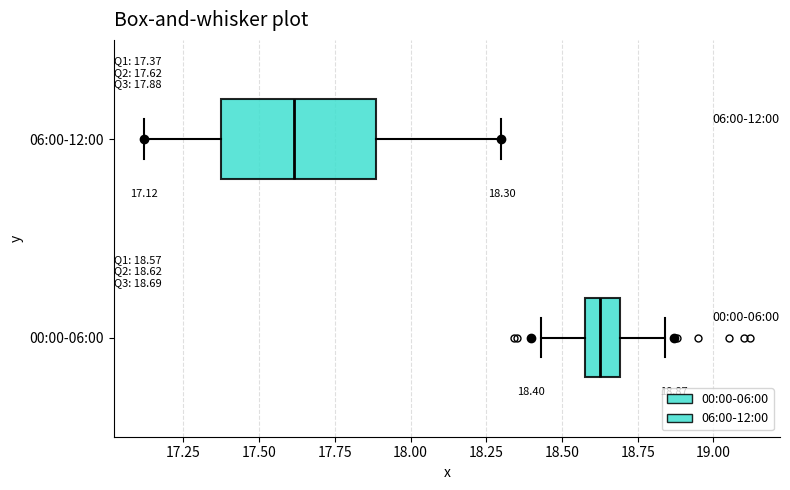

Which box's median line is the furthest to the right?

00:00-06:00